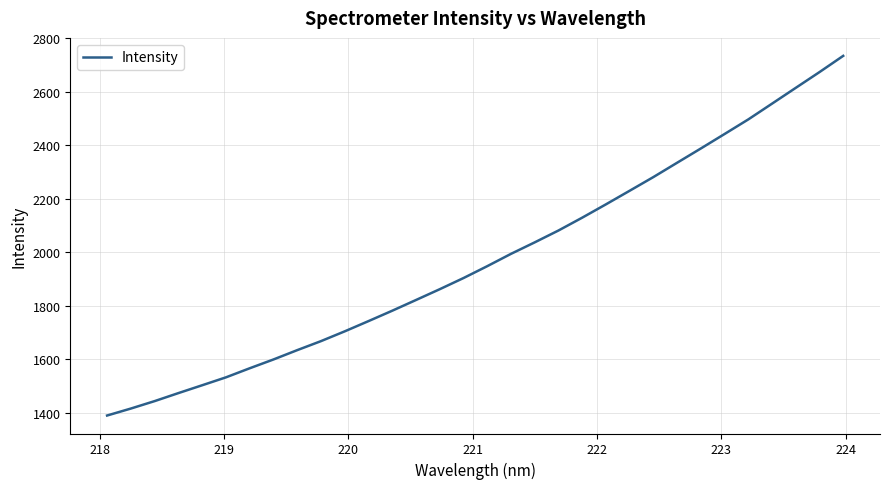

What is the difference between the maximum and minimum values?

1344.0